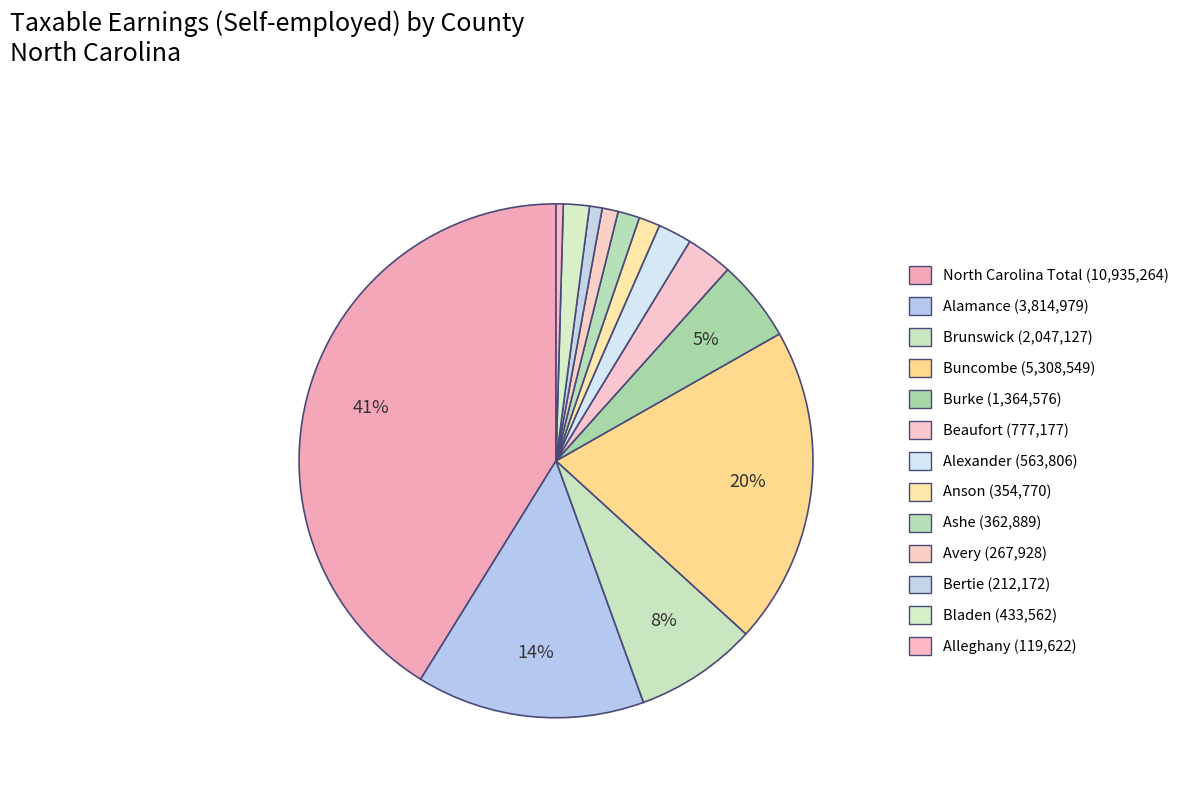

What portion of the pie excludes Avery?

99.0%